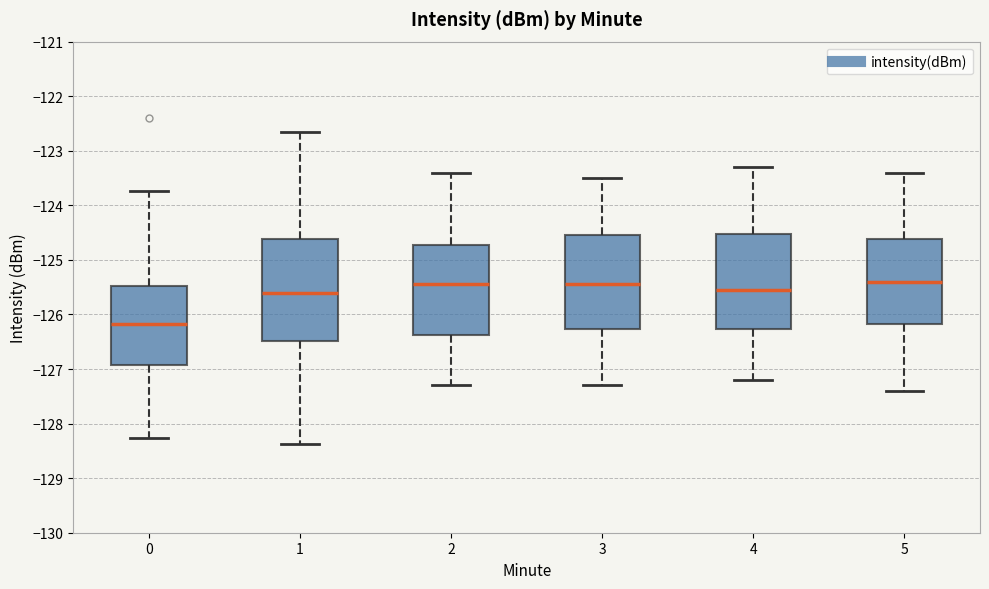

Reading left to right, transcribe this box plot: for each box, give where its median line is, the range the box spans, and where its two whiskers end, as read against the y-axis. The values are not printed on the chart, so give them approximately, as read against the axis.

0: median -126.2, box -126.9 to -125.5, whiskers -128.3 to -123.7
1: median -125.6, box -126.5 to -124.6, whiskers -128.4 to -122.7
2: median -125.4, box -126.4 to -124.7, whiskers -127.3 to -123.4
3: median -125.4, box -126.3 to -124.5, whiskers -127.3 to -123.5
4: median -125.5, box -126.3 to -124.5, whiskers -127.2 to -123.3
5: median -125.4, box -126.2 to -124.6, whiskers -127.4 to -123.4